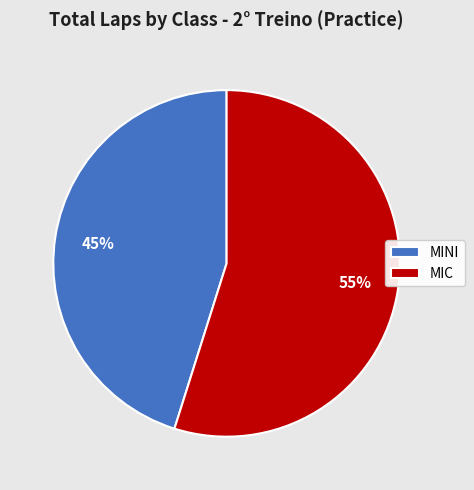

The MINI slice represents 45% of the pie. True or false?

True